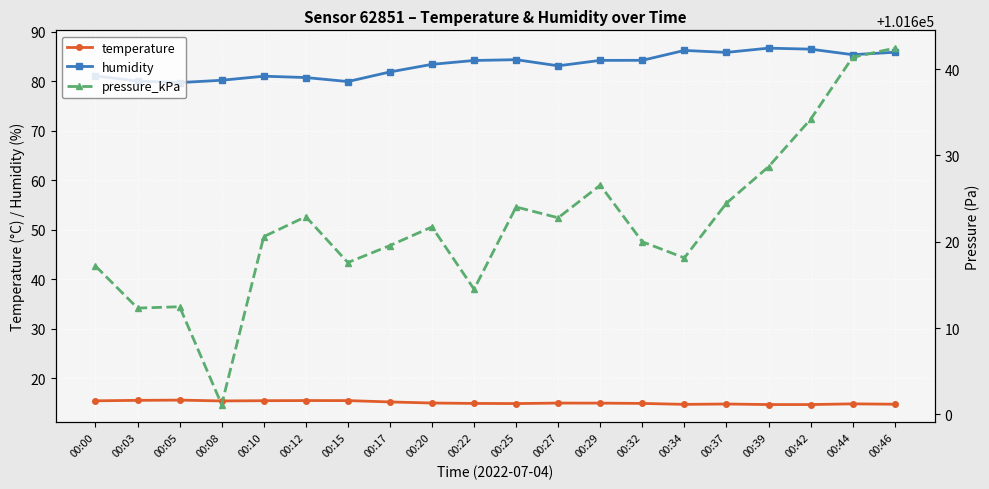

What is the value of the humidity point at the 8th from the left?

81.9